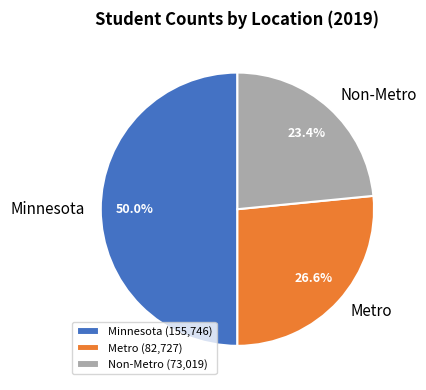

To the nearest percent, what is the average slice percentage?

33%